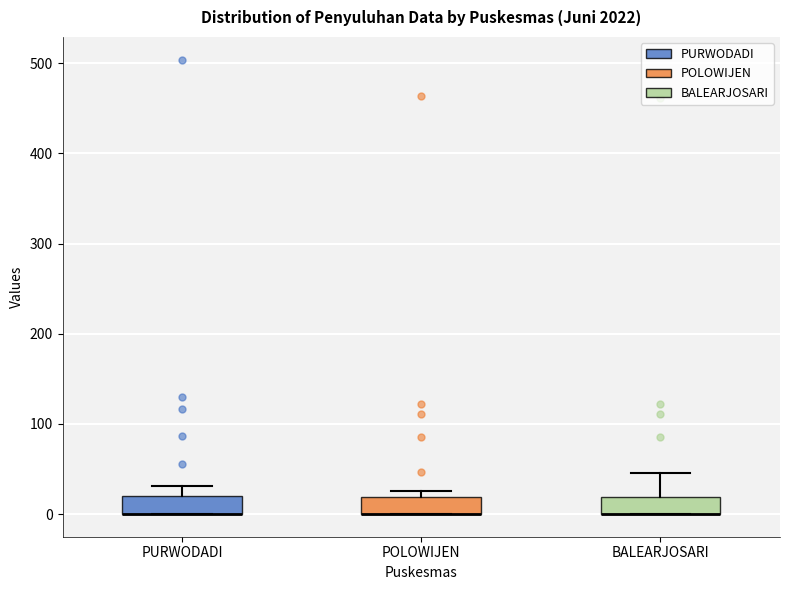

Where does the upper whisker of the box for PURWODADI end on the y-axis? The values are not printed on the chart, so give them approximately, as read against the axis.

30